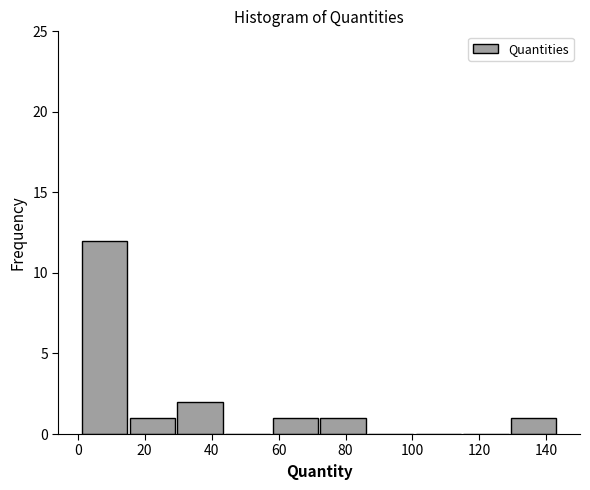

Reading left to right, transcribe this chart: for each bar, give the range it covers on the x-axis and its height. Neither the bar edges nor the heights are printed on the chart, so give them approximately, as read against the axes.

2 to 16: 12
16 to 30: 1
30 to 44: 2
44 to 58: 0
58 to 72: 1
72 to 86: 1
86 to 100: 0
100 to 114: 0
114 to 130: 0
130 to 144: 1